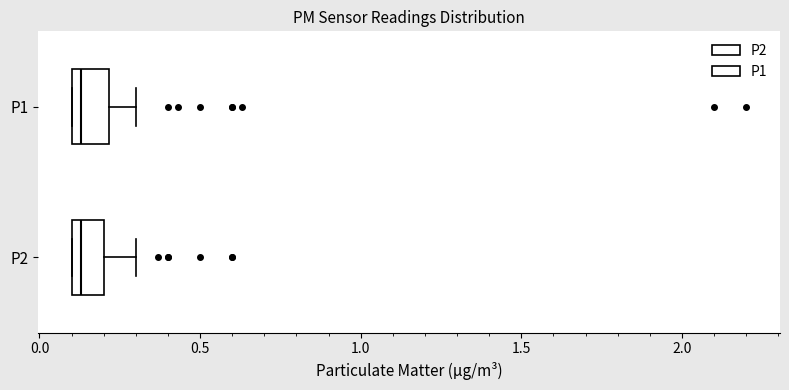

Where does the median line of the box for P2 sit on the x-axis? The values are not printed on the chart, so give them approximately, as read against the axis.

0.15